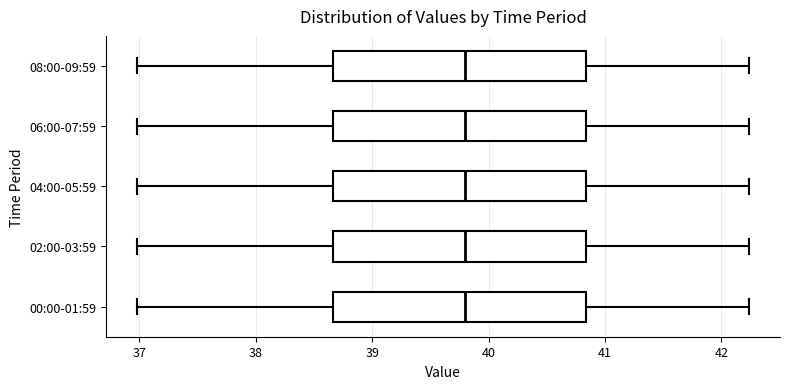

Reading bottom to top, transcribe this box plot: for each box, give where its median line is, the range the box spans, and where its two whiskers end, as read against the x-axis. The values are not printed on the chart, so give them approximately, as read against the axis.

00:00-01:59: median 39.8, box 38.7 to 40.8, whiskers 37.0 to 42.2
02:00-03:59: median 39.8, box 38.7 to 40.8, whiskers 37.0 to 42.2
04:00-05:59: median 39.8, box 38.7 to 40.8, whiskers 37.0 to 42.2
06:00-07:59: median 39.8, box 38.7 to 40.8, whiskers 37.0 to 42.2
08:00-09:59: median 39.8, box 38.7 to 40.8, whiskers 37.0 to 42.2